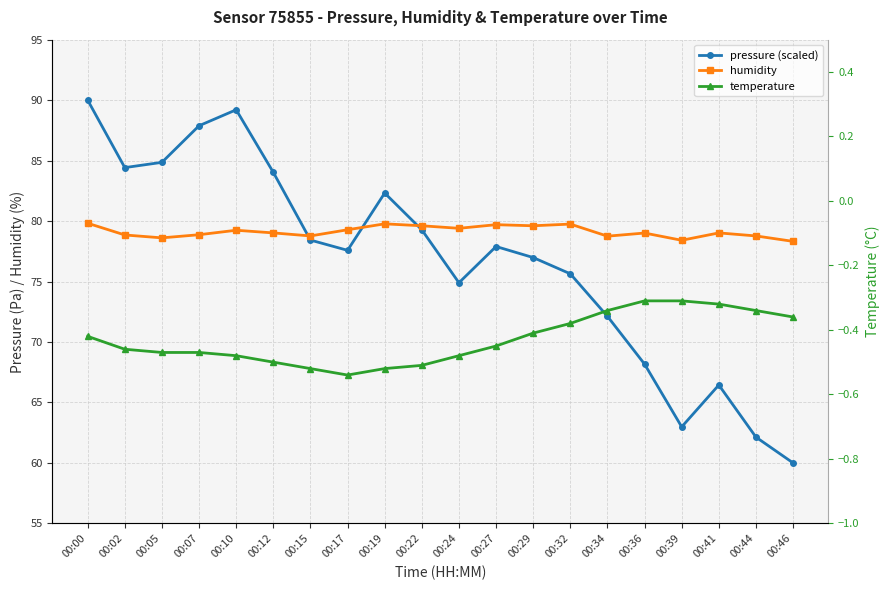

Read the humidity value at 00:46.

78.3